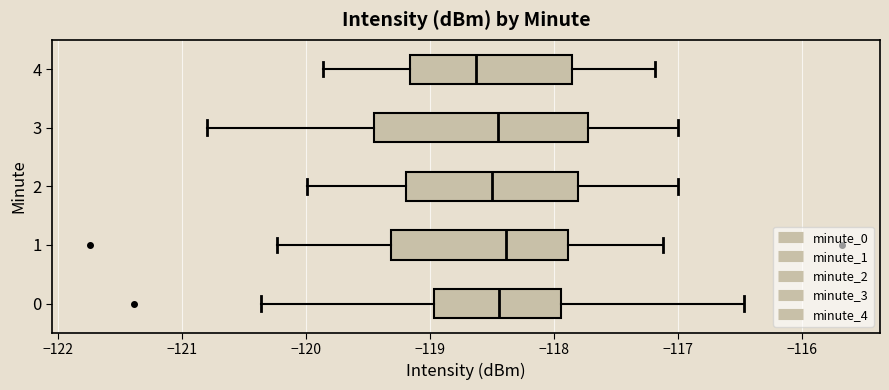

Where is the left edge of the box at y = 1 on the x-axis? The values are not printed on the chart, so give them approximately, as read against the axis.

-119.3